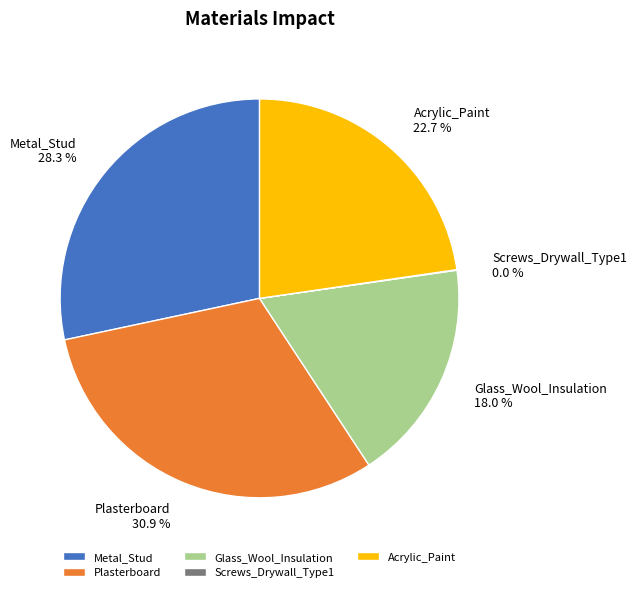

Which category has the biggest portion of the pie?

Plasterboard